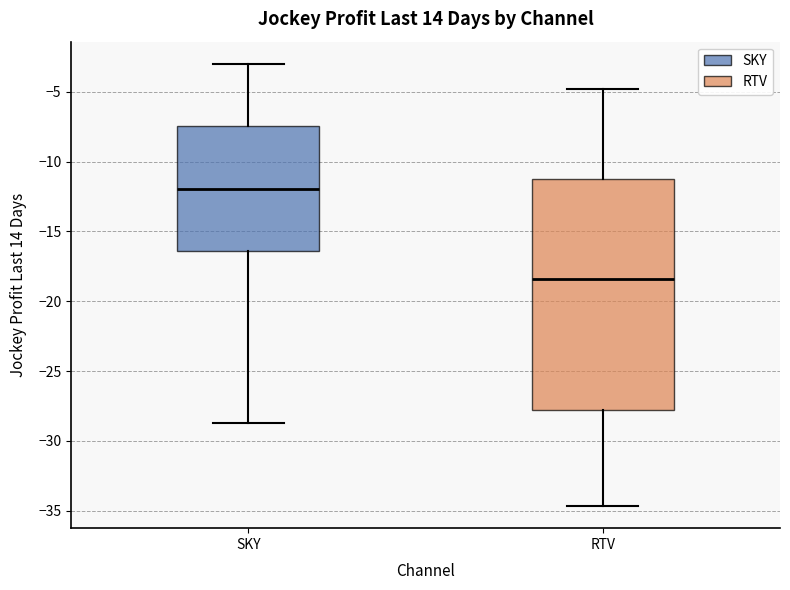

Reading left to right, transcribe this box plot: for each box, give where its median line is, the range the box spans, and where its two whiskers end, as read against the y-axis. The values are not printed on the chart, so give them approximately, as read against the axis.

SKY: median -12.0, box -16.5 to -7.5, whiskers -28.5 to -3.0
RTV: median -18.5, box -28.0 to -11.0, whiskers -34.5 to -5.0